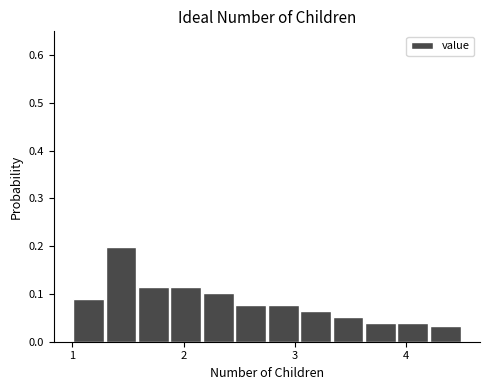

Read against the x-axis, roughly where is the centre of the tallest bar?

1.4